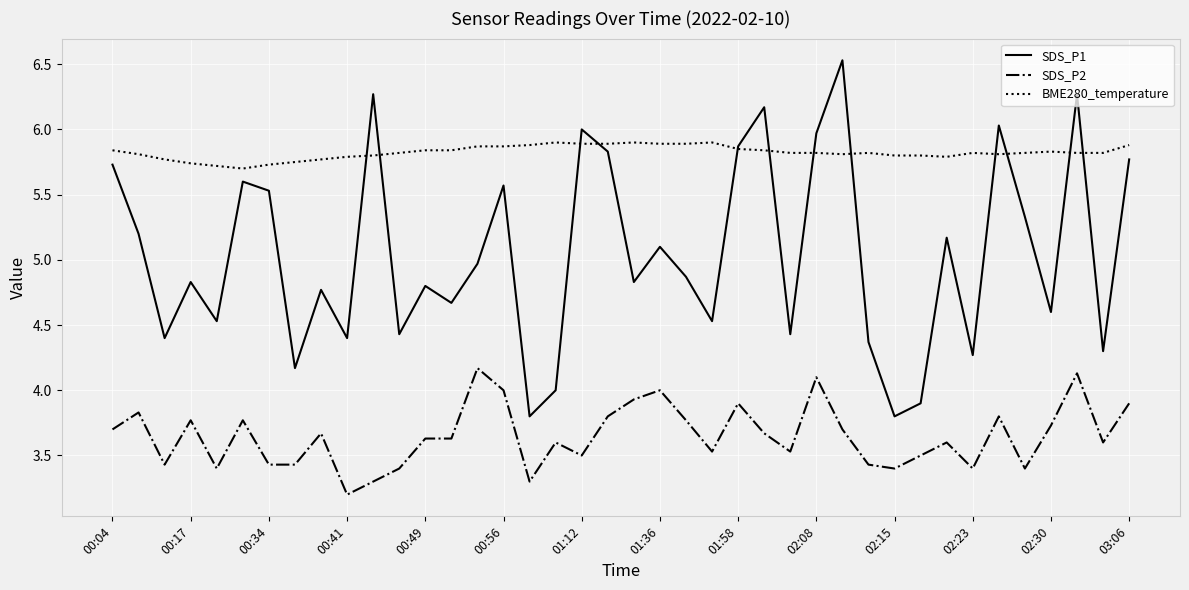

Which series has the largest range (max minus min)?

SDS_P1